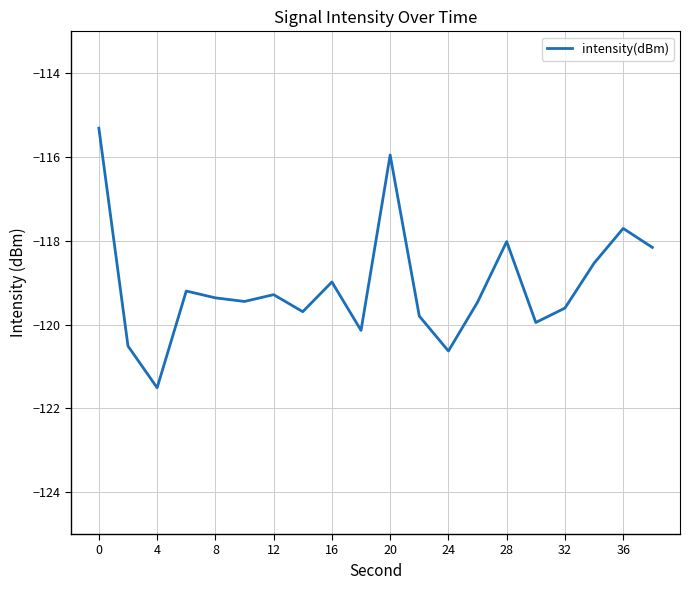

What is the difference between the second highest and minimum values?

5.6